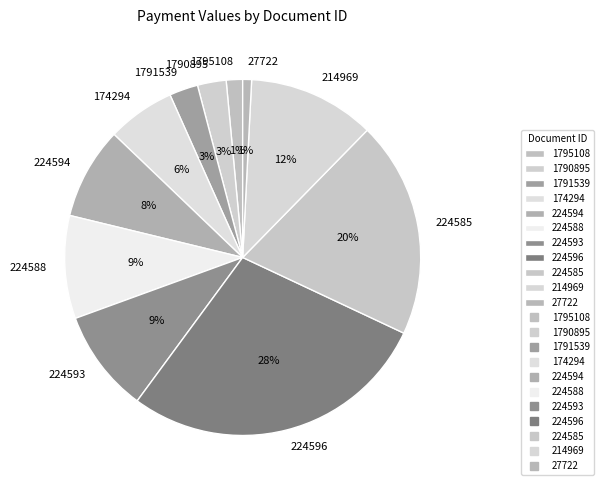

How many segments does this pie chart have?

11